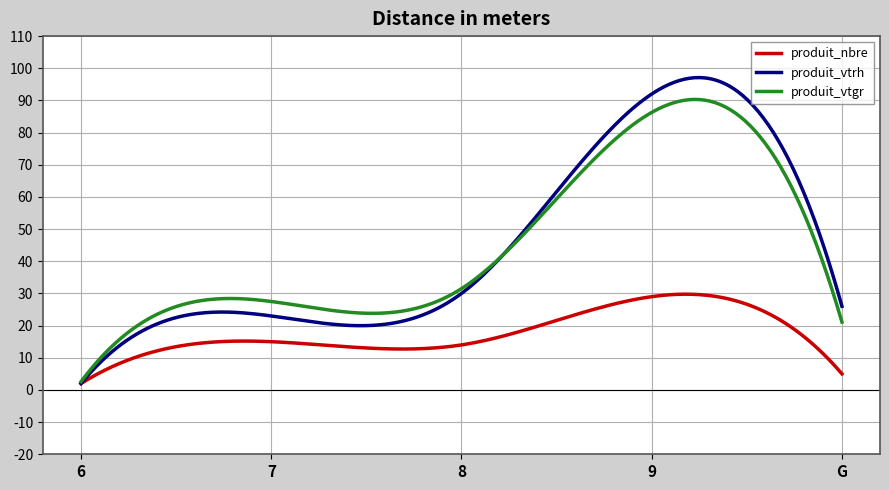

Rank the series by their maximum value, from highest to lowest.

produit_vtrh, produit_vtgr, produit_nbre